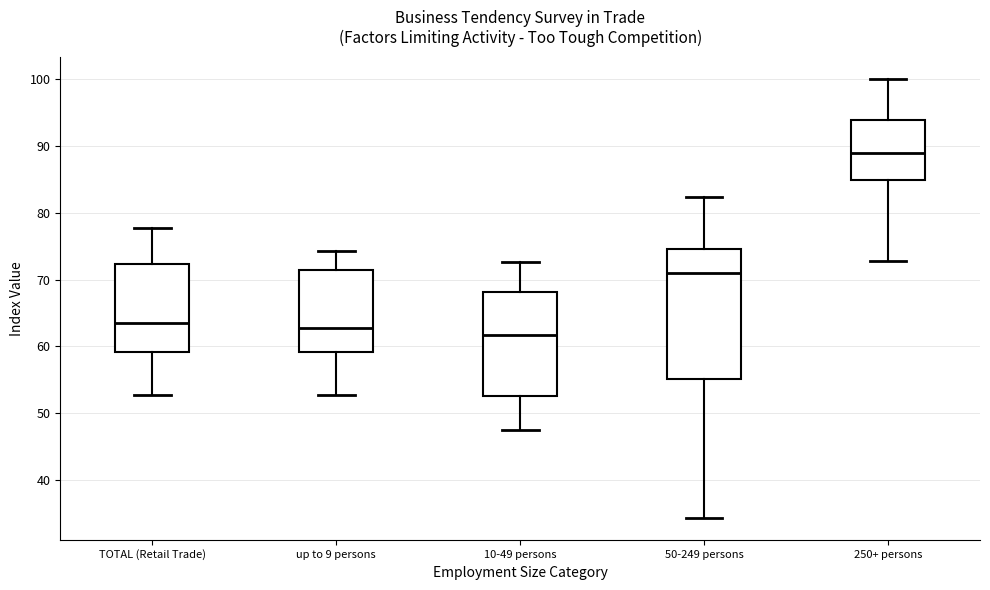

Reading left to right, read every box against the y-axis: the position of its median line, the range the box covers, and the ends of its whiskers. The values are not printed on the chart, so give them approximately, as read against the axis.

TOTAL (Retail Trade): median 64, box 59 to 72, whiskers 53 to 78
up to 9 persons: median 63, box 59 to 71, whiskers 53 to 74
10-49 persons: median 62, box 53 to 68, whiskers 48 to 73
50-249 persons: median 71, box 55 to 75, whiskers 34 to 82
250+ persons: median 89, box 85 to 94, whiskers 73 to 100